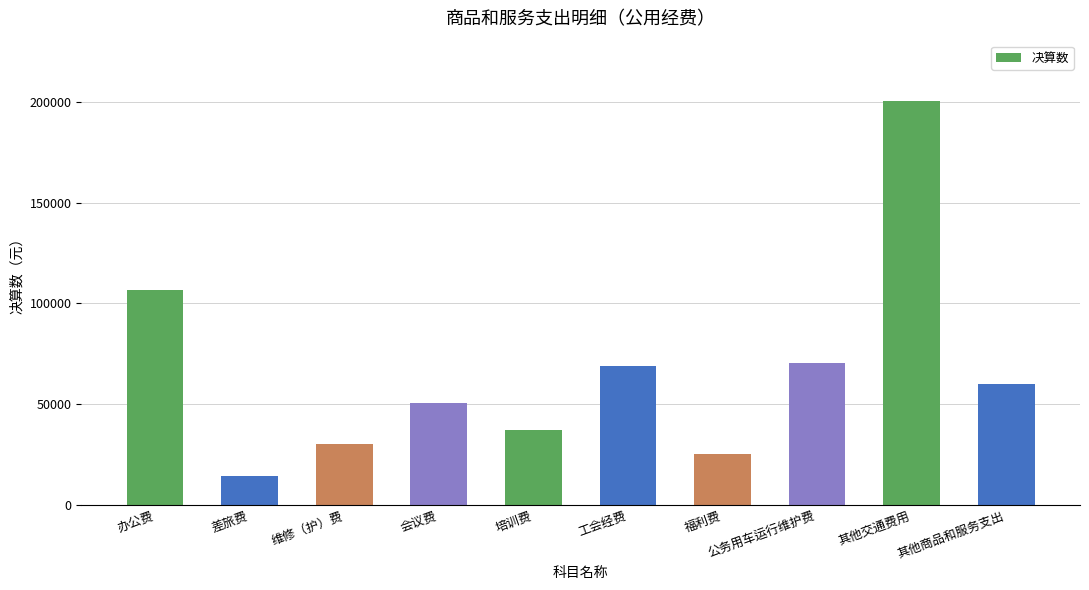

What is the greatest value displayed?

200307.5